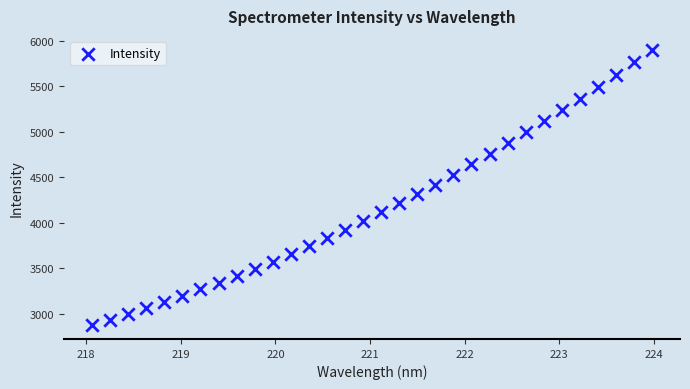

What is the range of X values (max minus min)?

5.9